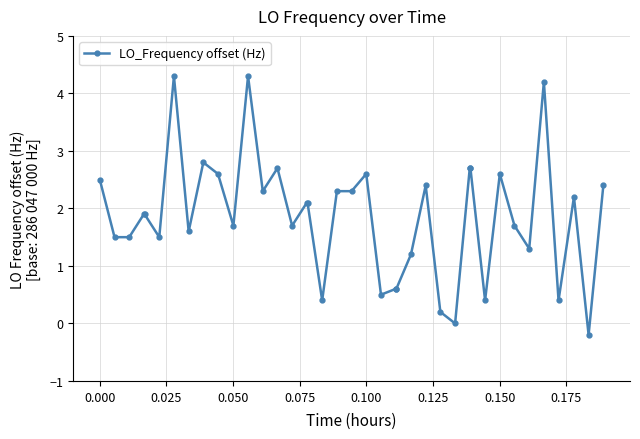

Reading left to right, what are all the values shown in this chart?

2.5	1.5	1.5	1.9	1.9	1.5	4.3	1.6	2.8	2.6	1.7	4.3	2.3	2.7	1.7	2.1	2.1	0.4	2.3	2.3	2.6	0.5	0.6	0.6	1.2	2.4	0.2	0.0	2.7	2.7	0.4	2.6	1.7	1.3	4.2	0.4	2.2	-0.2	2.4